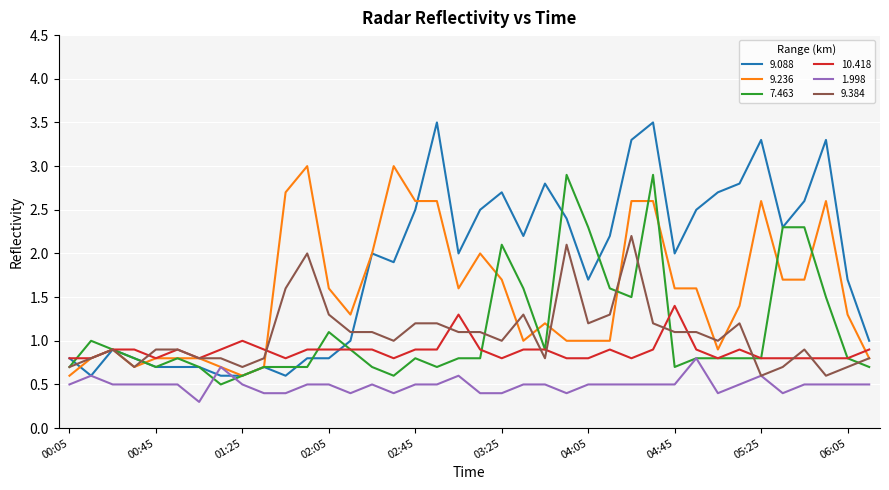

What is the minimum value for 7.463?

0.5